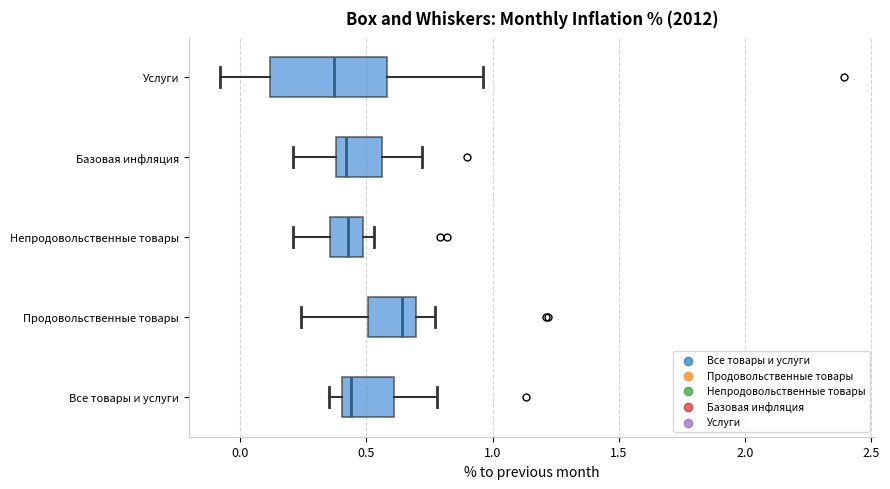

Reading bottom to top, transcribe this box plot: for each box, give where its median line is, the range the box spans, and where its two whiskers end, as read against the x-axis. The values are not printed on the chart, so give them approximately, as read against the axis.

Все товары и услуги: median 0.45, box 0.40 to 0.60, whiskers 0.35 to 0.80
Продовольственные товары: median 0.65, box 0.50 to 0.70, whiskers 0.25 to 0.75
Непродовольственные товары: median 0.45, box 0.35 to 0.50, whiskers 0.20 to 0.55
Базовая инфляция: median 0.40 (just right of the box's left edge), box 0.40 to 0.55, whiskers 0.20 to 0.70
Услуги: median 0.35, box 0.10 to 0.60, whiskers -0.10 to 0.95